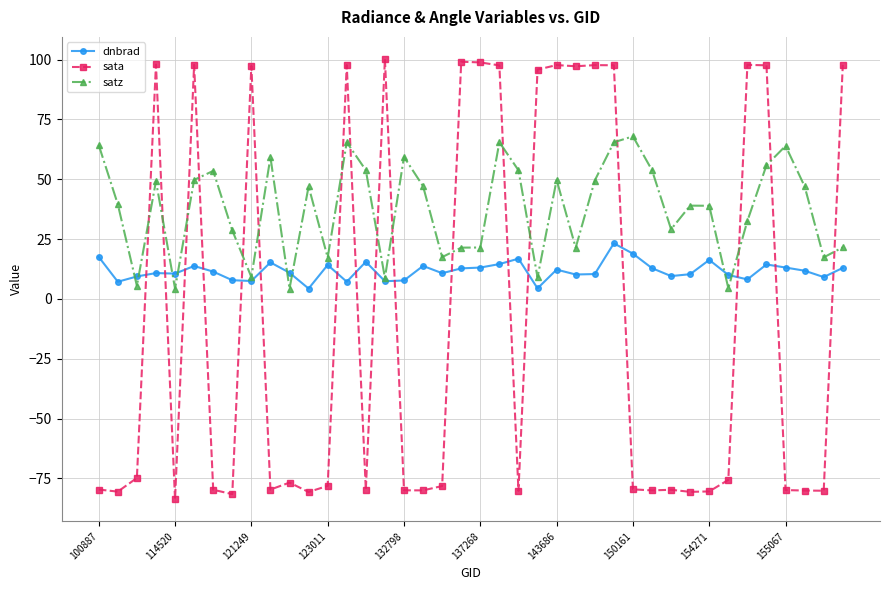

Rank the series by their average value, from lowest to highest.

sata, dnbrad, satz